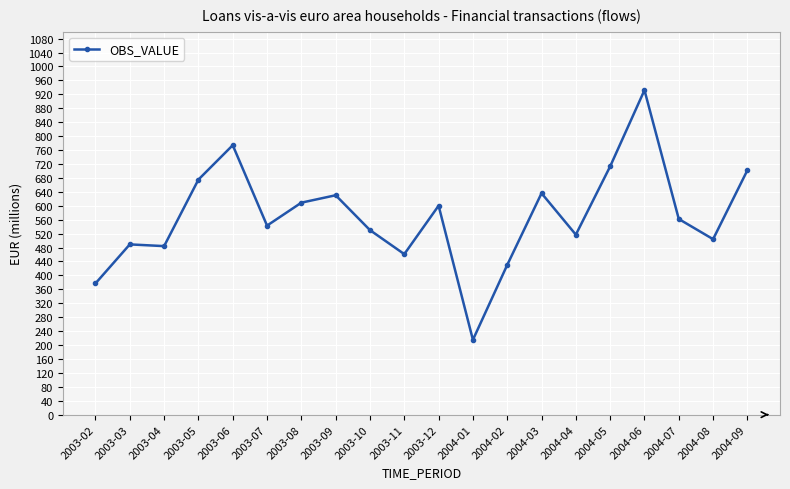

Which category has the highest value across all series?

2004-06